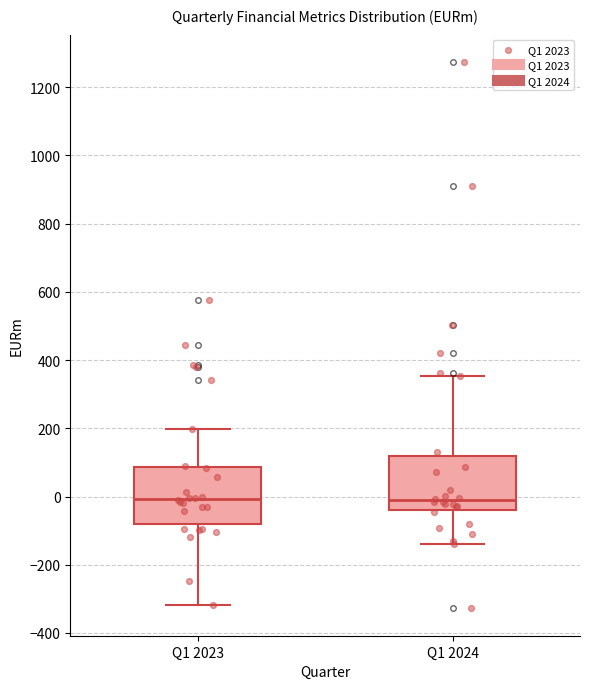

Reading left to right, read every box against the y-axis: the position of its median line, the range the box covers, and the ends of its whiskers. The values are not printed on the chart, so give them approximately, as read against the axis.

Q1 2023: median 0, box -80 to 80, whiskers -320 to 200
Q1 2024: median -20, box -40 to 120, whiskers -140 to 360